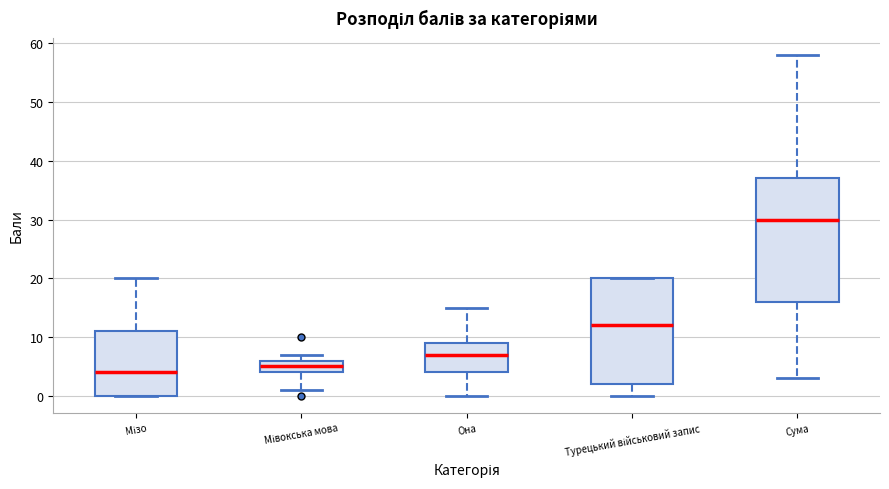

Which box is the tallest, from its lower edge to its upper edge?

Сума